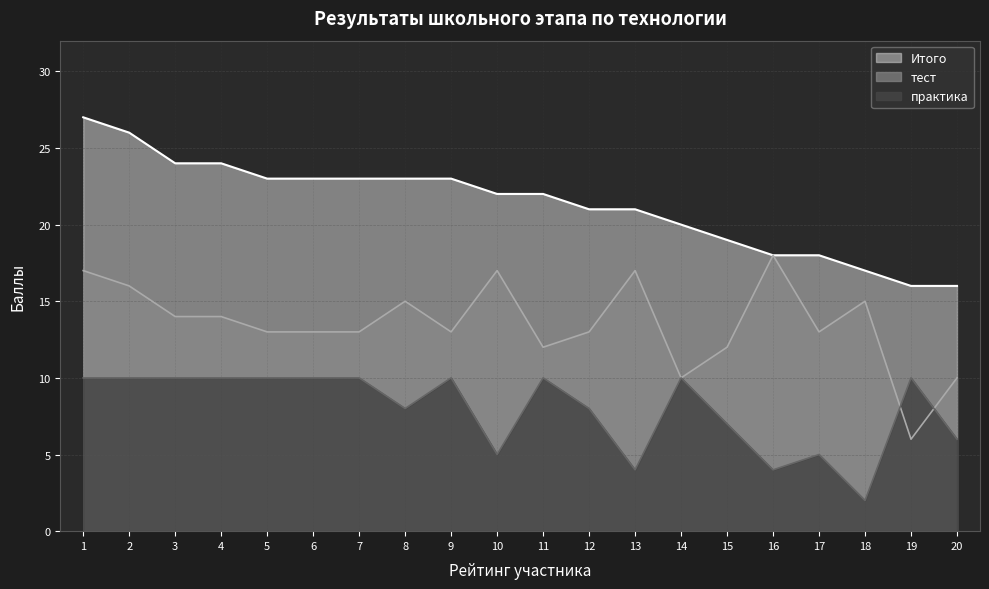

How many lines are shown in the chart?

3